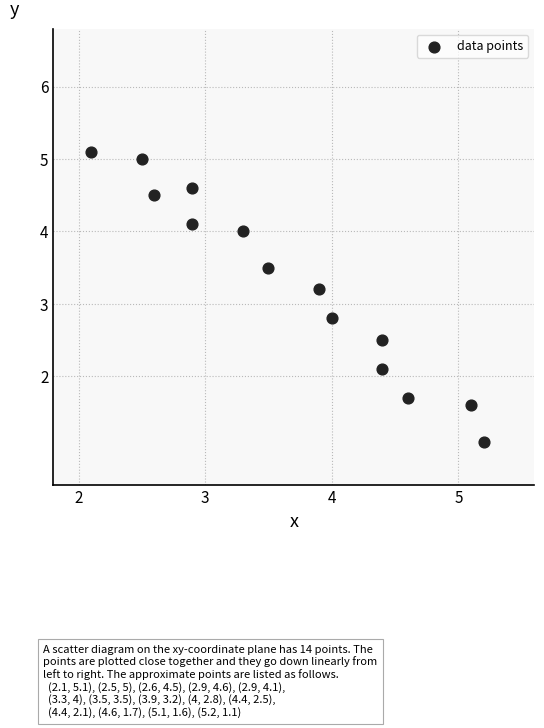

What is the range of Y values (max minus min)?

4.0